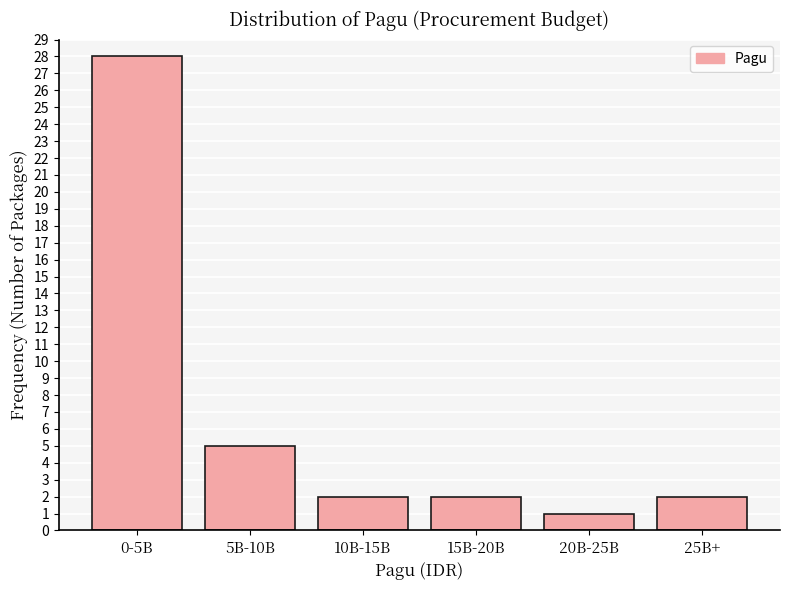

Reading left to right, transcribe all the data shown in this chart.

28	5	2	2	1	2